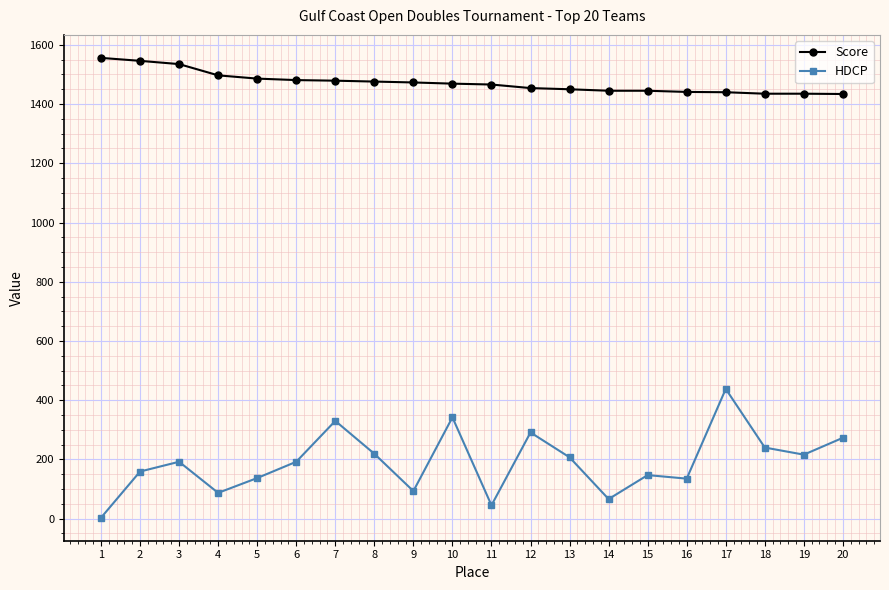

The value of Score at 11 is 1466. True or false?

True